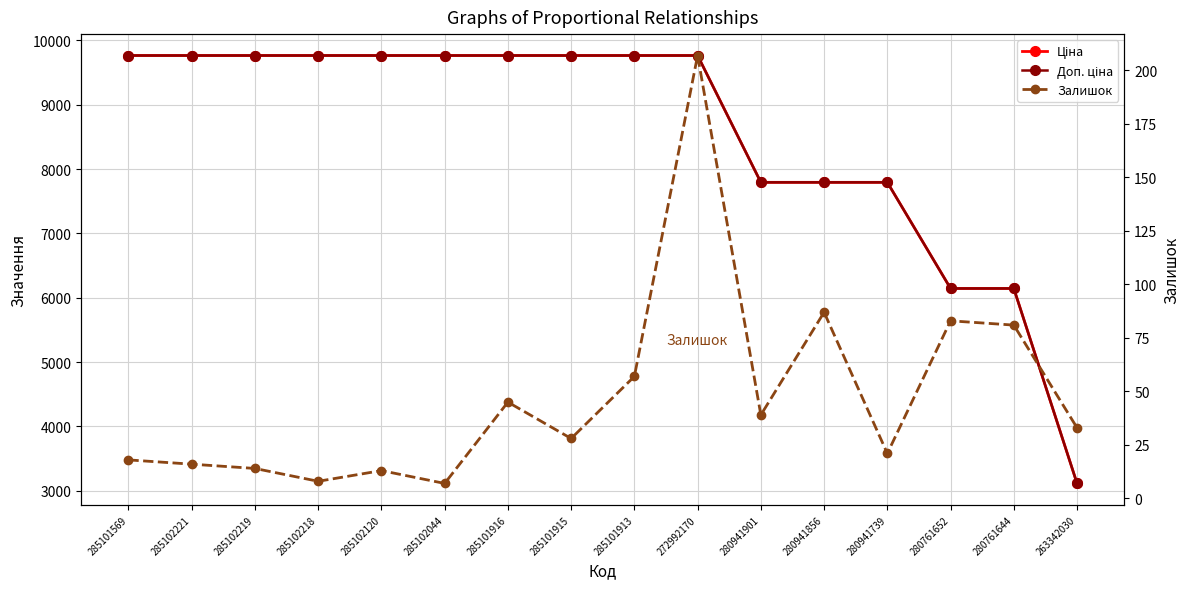

True or false: Залишок has a value of 2.9 at 285102044.

False